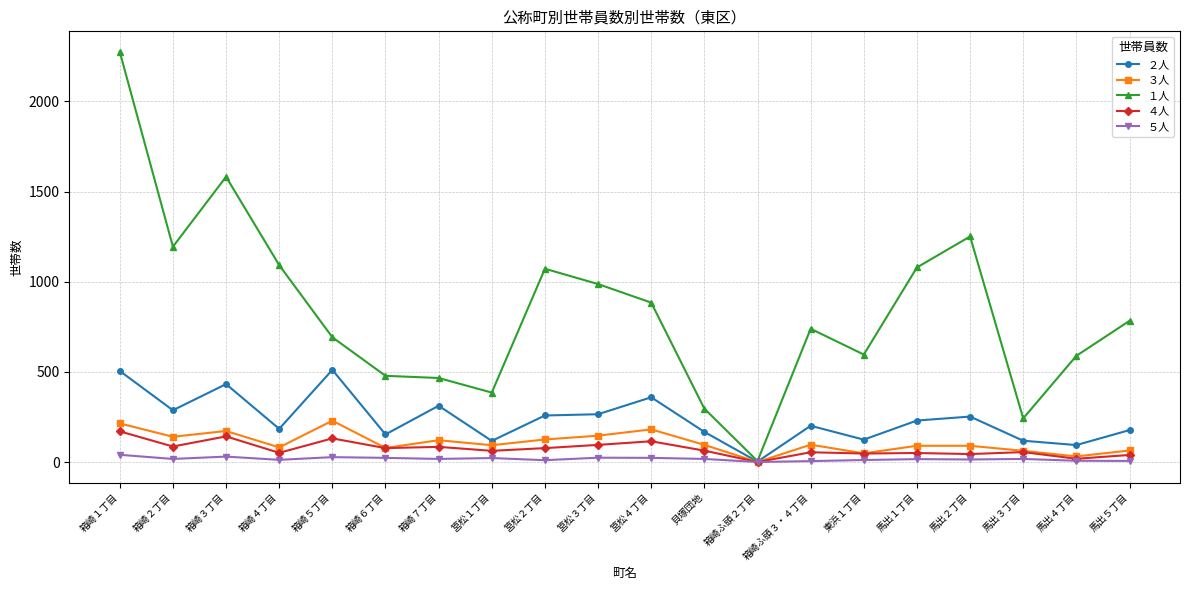

How many series are shown in this chart?

5